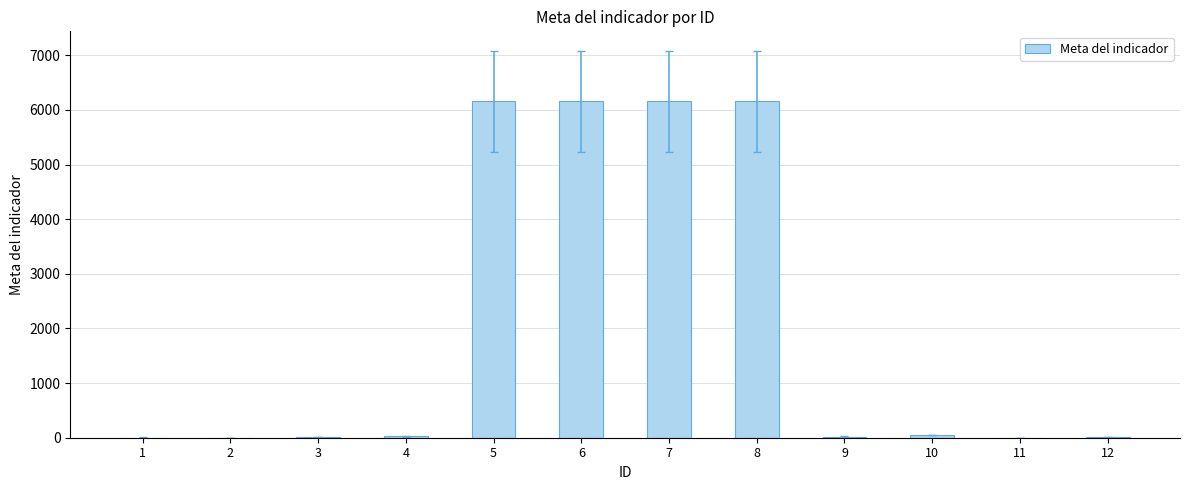

What is the maximum value shown in the chart?

6160